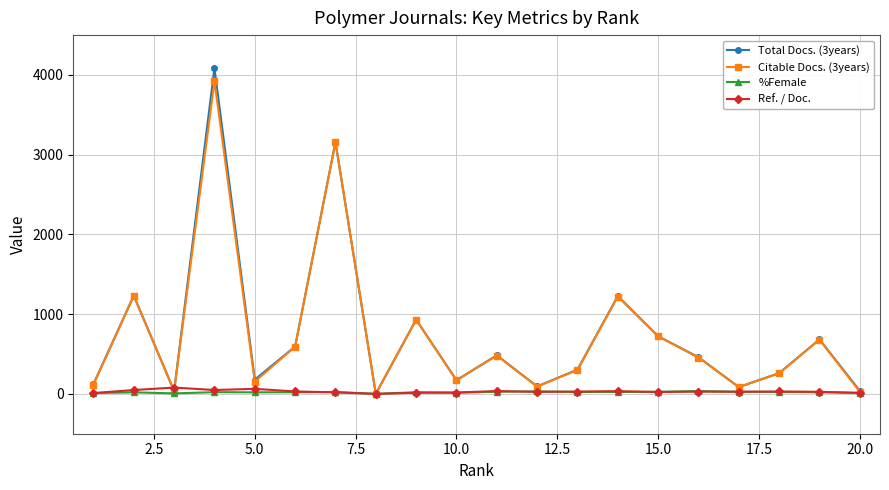

What is the average value of the Ref. / Doc. series?

30